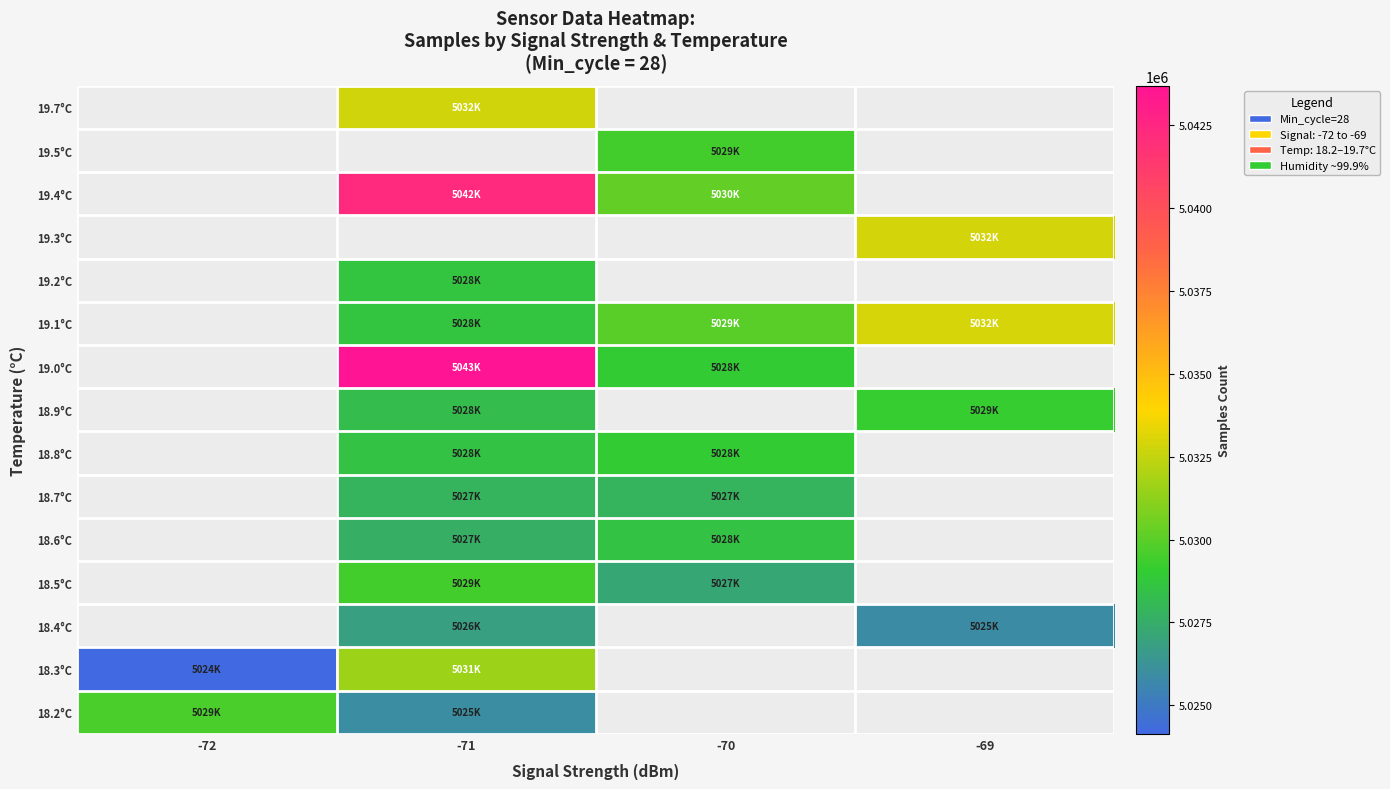

Is it true that 18.4°C equals 5025862.0 at -69?

True